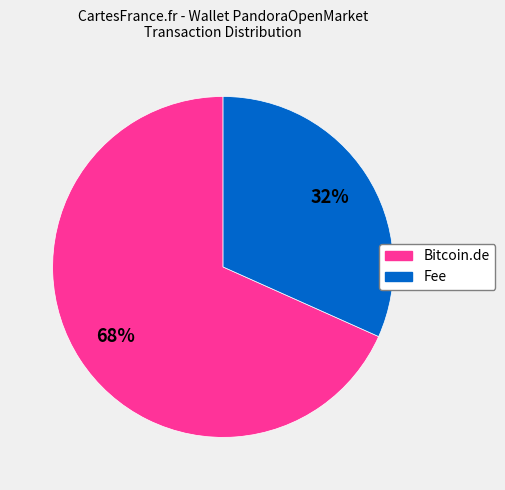

The Fee slice represents 43% of the pie. True or false?

False